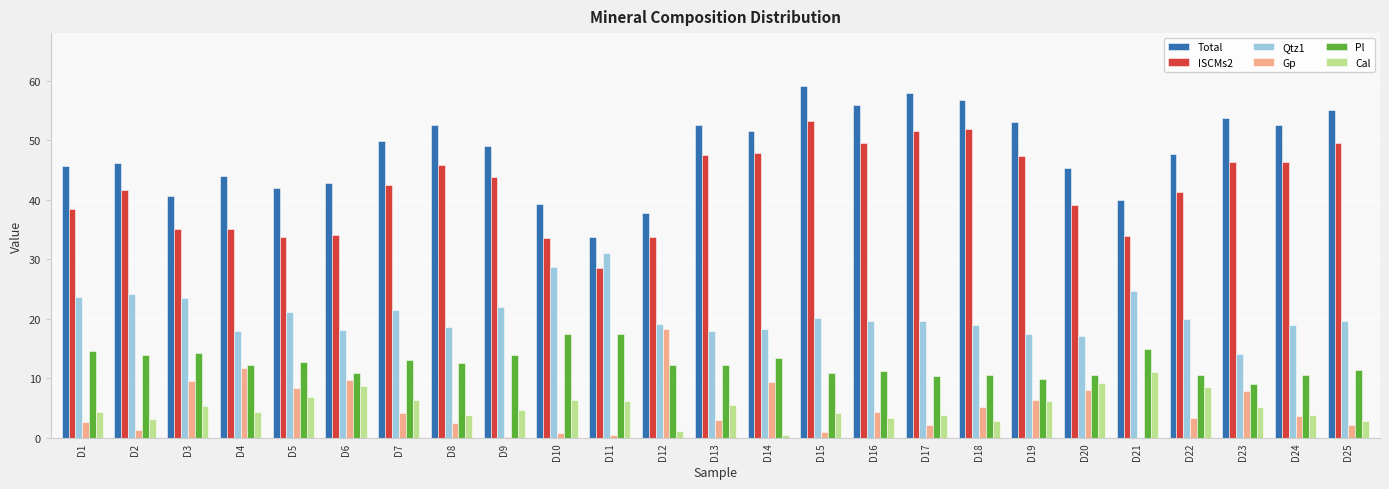

Are the bars grouped side by side (vs. stacked)?

Yes